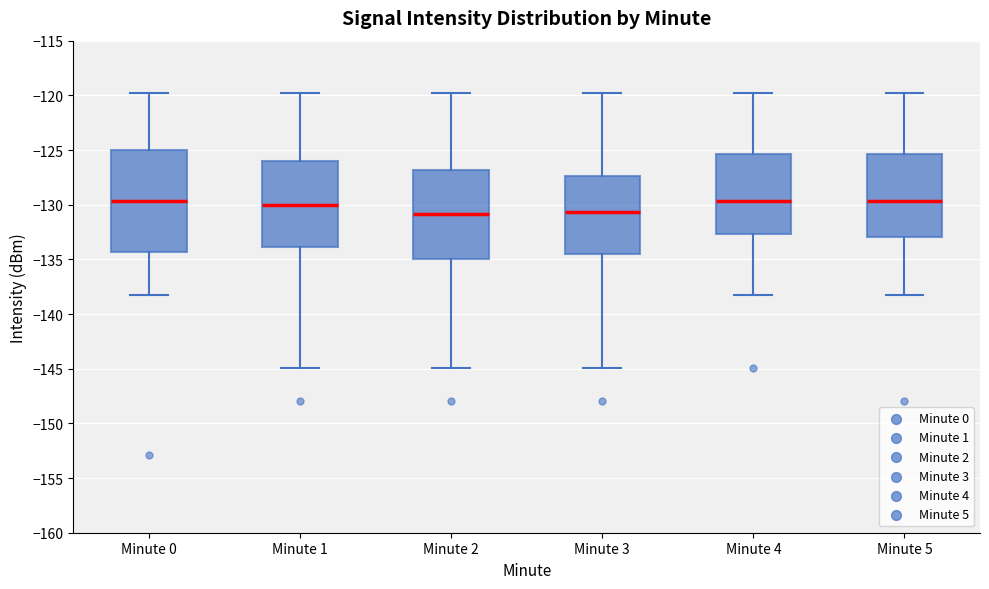

Comparing the boxes themselves (not the whiskers), which one is the tallest?

Minute 0